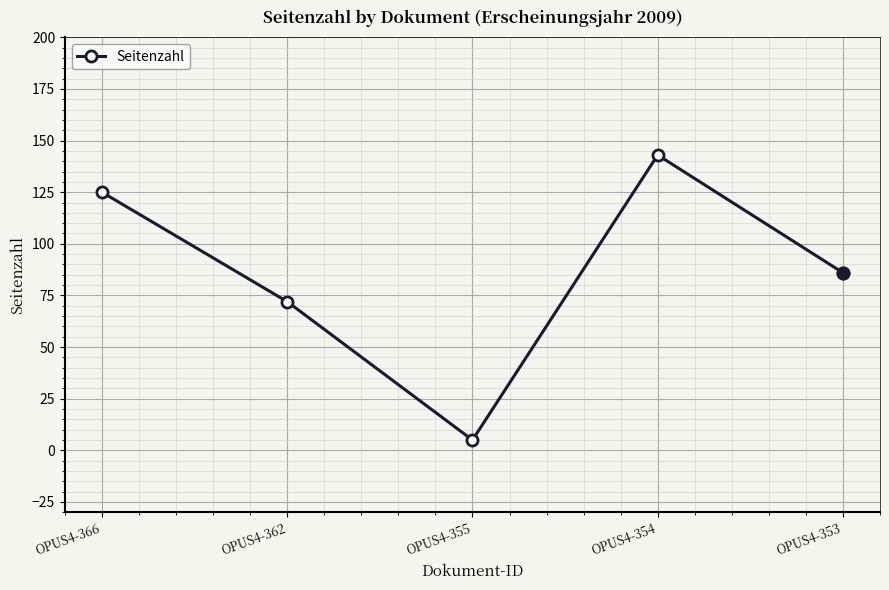

Rank the categories by value from lowest to highest.

OPUS4-355, OPUS4-362, OPUS4-353, OPUS4-366, OPUS4-354